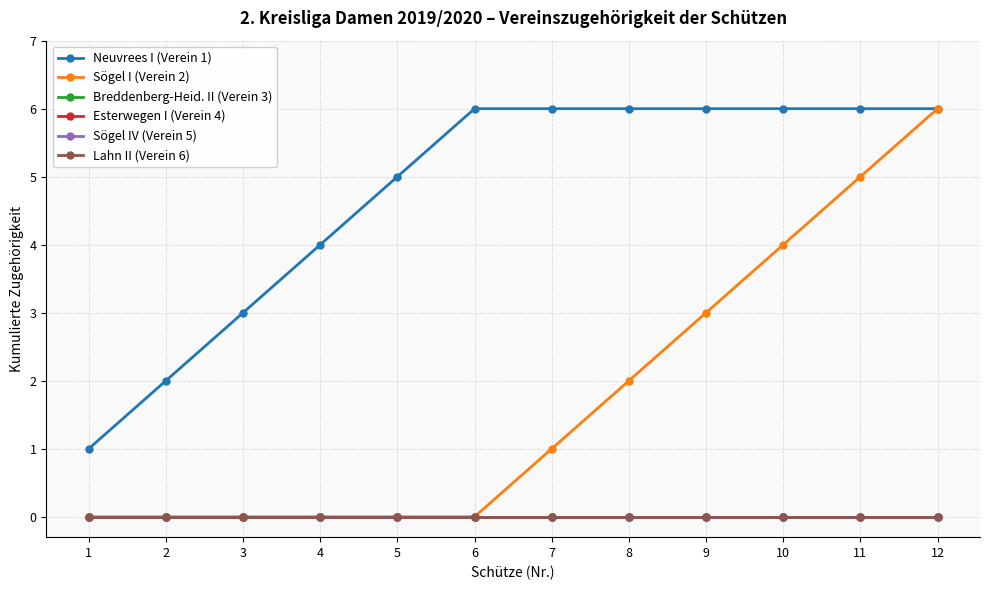

True or false: Lahn II (Verein 6) has more than 2 points higher than both neighbors.

False